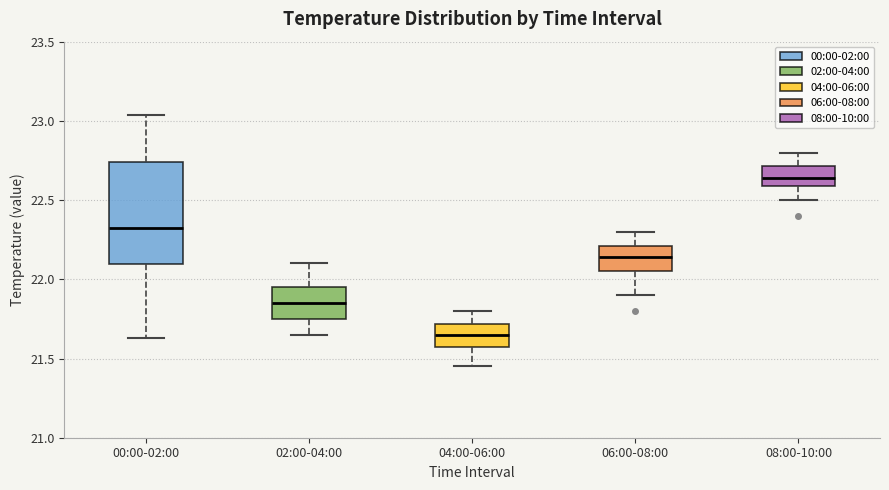

Comparing the boxes themselves (not the whiskers), which one is the tallest?

00:00-02:00